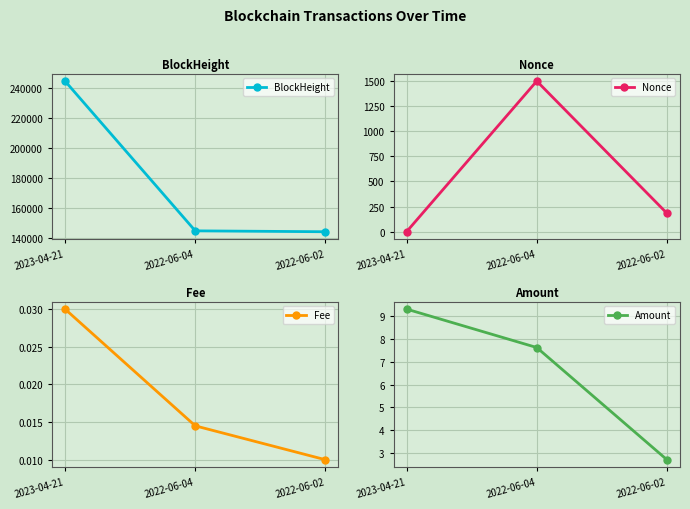

What is the difference between the Nonce values at 2022-06-02 and 2023-04-21?

183